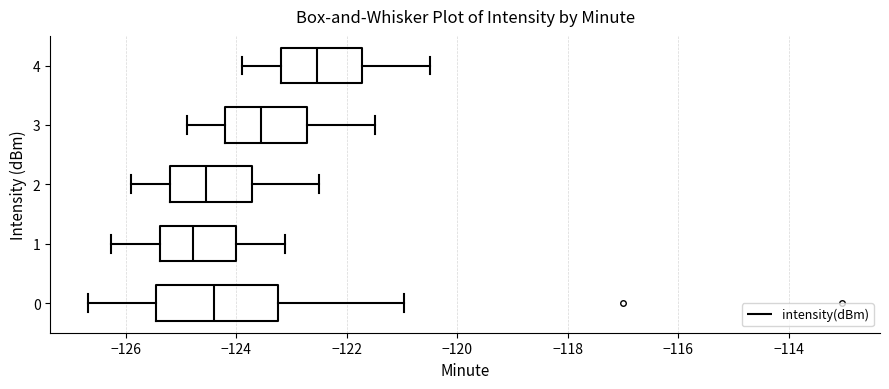

Comparing the boxes themselves (not the whiskers), which one is the widest?

0